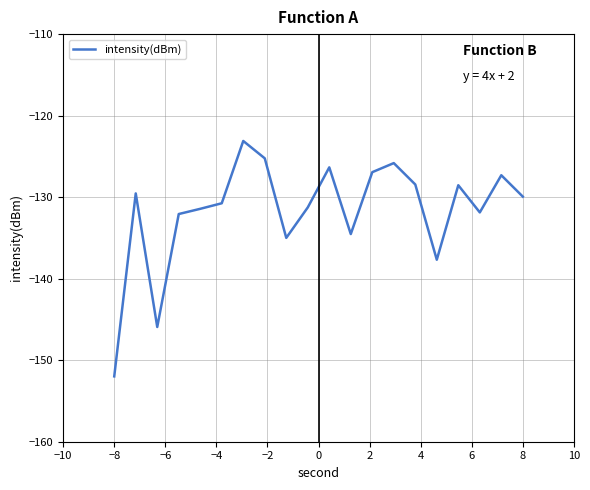

What is the smallest value displayed?

-152.0